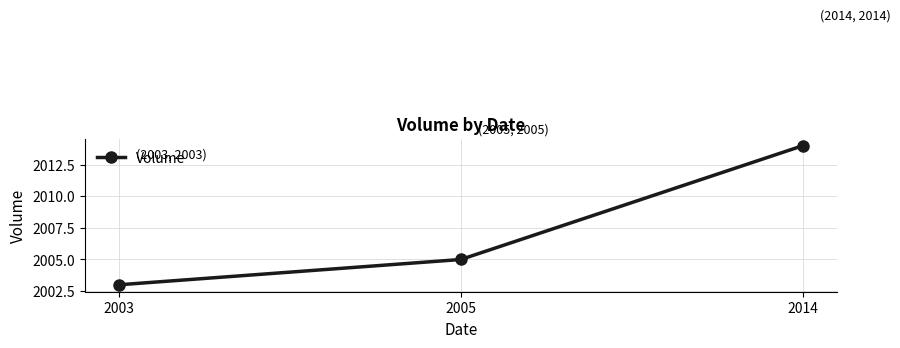

Reading right to left, transcribe all the data shown in this chart.

2014=2014	2005=2005	2003=2003